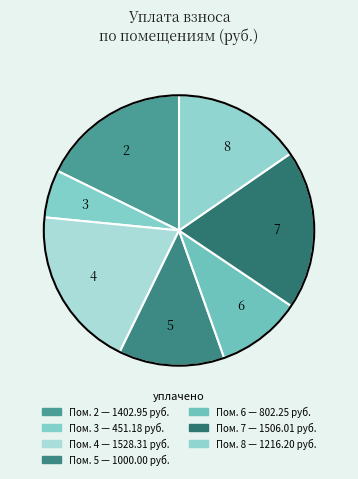

Is it true that 3 is 11% of the pie?

False